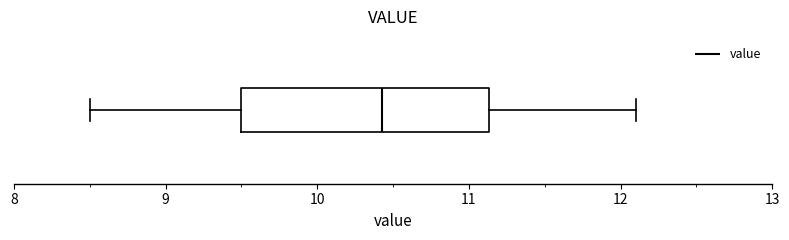

Transcribe this box plot: give where the median line is, the range the box spans, and where the two whiskers end, as read against the x-axis. The values are not printed on the chart, so give them approximately, as read against the axis.

median 10.4, box 9.5 to 11.1, whiskers 8.5 to 12.1